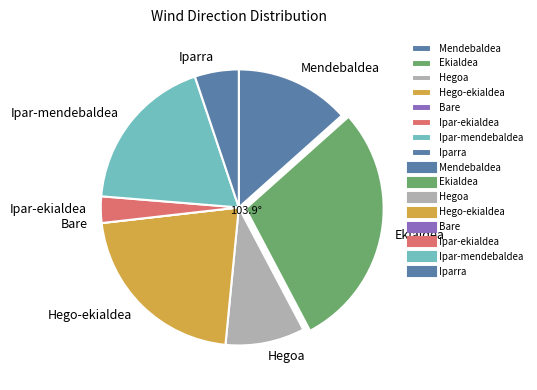

Combined, do Hegoa and Ipar-mendebaldea account for over 50%?

No